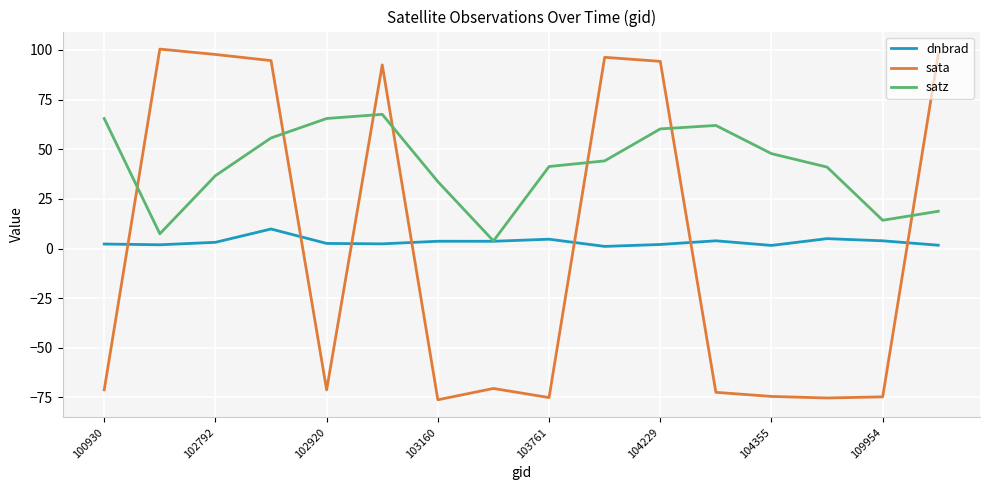

Which series has the largest total across all categories?

satz